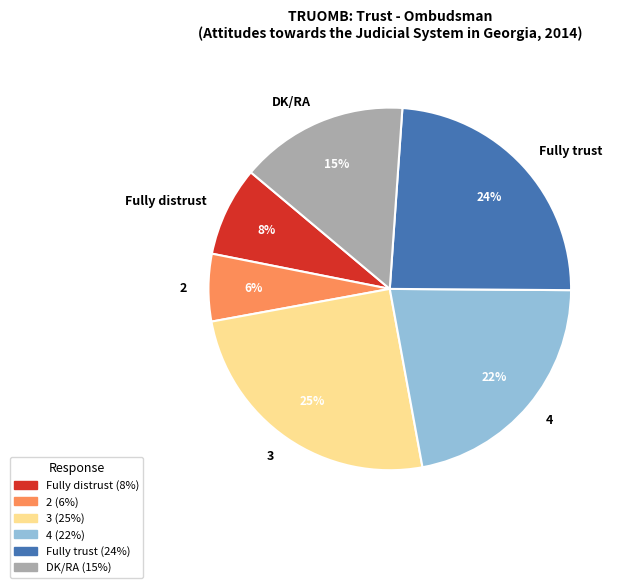

How many segments does this pie chart have?

6